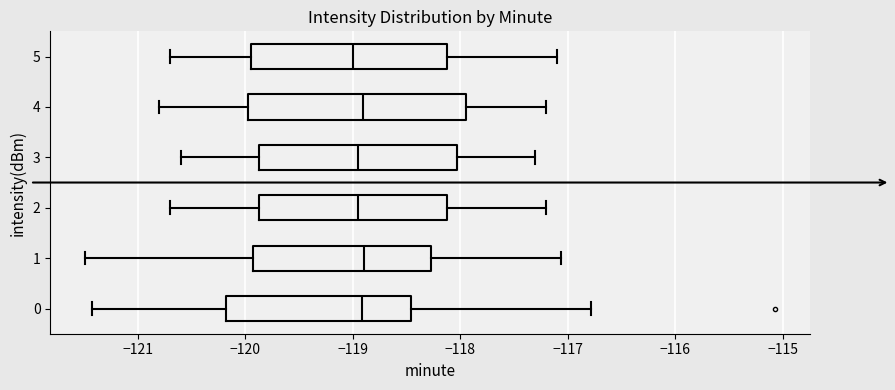

Reading bottom to top, transcribe this box plot: for each box, give where its median line is, the range the box spans, and where its two whiskers end, as read against the x-axis. The values are not printed on the chart, so give them approximately, as read against the axis.

0: median -118.9, box -120.2 to -118.5, whiskers -121.4 to -116.8
1: median -118.9, box -119.9 to -118.3, whiskers -121.5 to -117.1
2: median -118.9, box -119.9 to -118.1, whiskers -120.7 to -117.2
3: median -118.9, box -119.9 to -118.0, whiskers -120.6 to -117.3
4: median -118.9, box -120.0 to -117.9, whiskers -120.8 to -117.2
5: median -119.0, box -119.9 to -118.1, whiskers -120.7 to -117.1